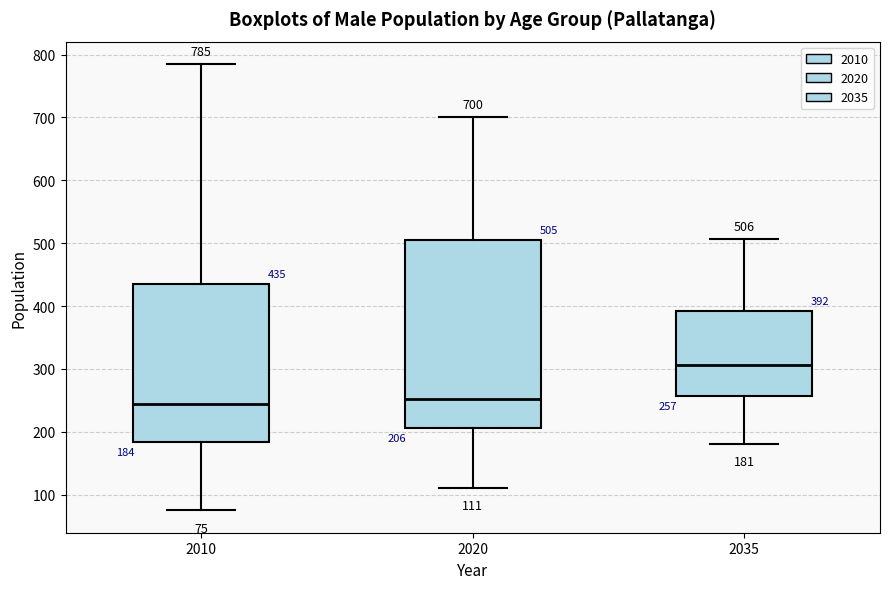

Comparing the boxes themselves (not the whiskers), which one is the tallest?

2020